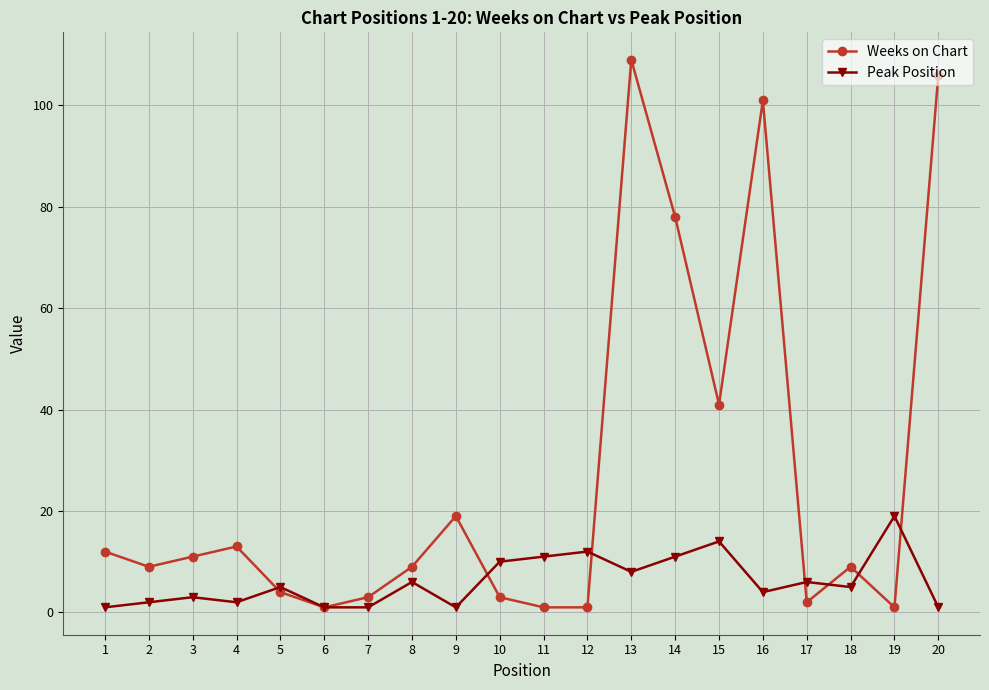

What is the value of the Peak Position point at the 15th from the left?

14